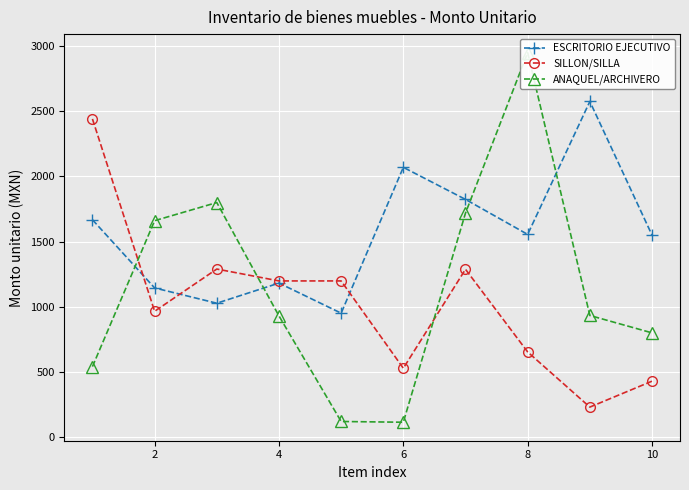

What is the maximum value for SILLON/SILLA?

2441.1